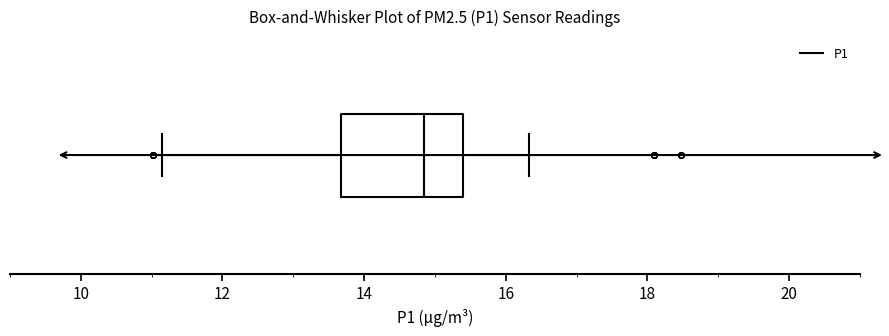

Transcribe this box plot: give where the median line is, the range the box spans, and where the two whiskers end, as read against the x-axis. The values are not printed on the chart, so give them approximately, as read against the axis.

median 14.8, box 13.6 to 15.4, whiskers 11.2 to 16.4